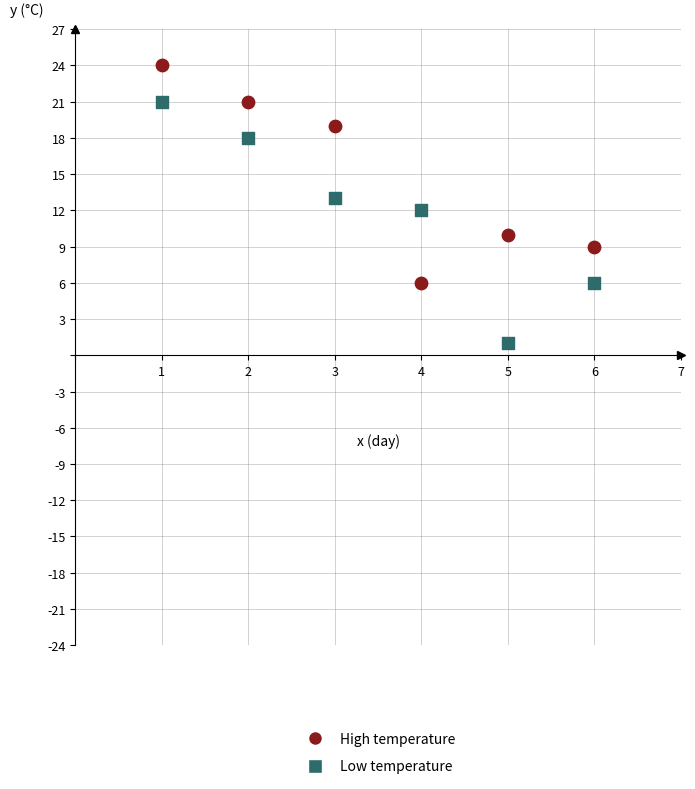

Across all data points, what is the average Y value?

13